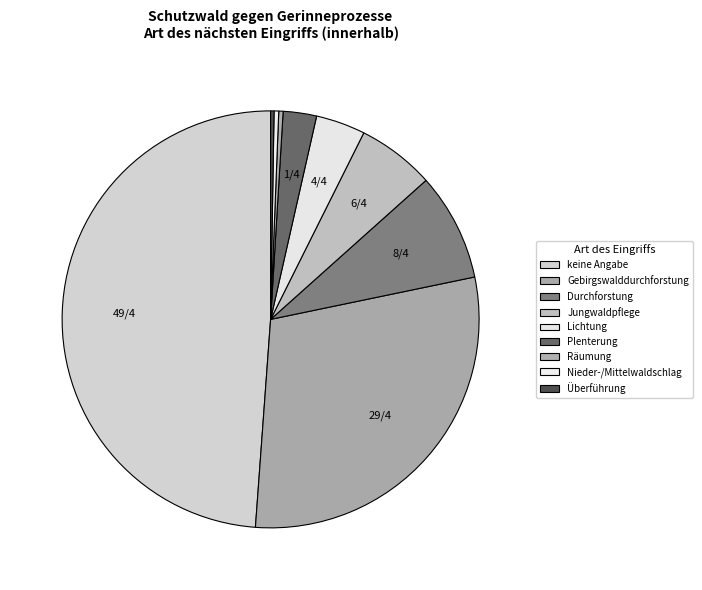

True or false: Gebirgswalddurchforstung accounts for 29% of the total.

True